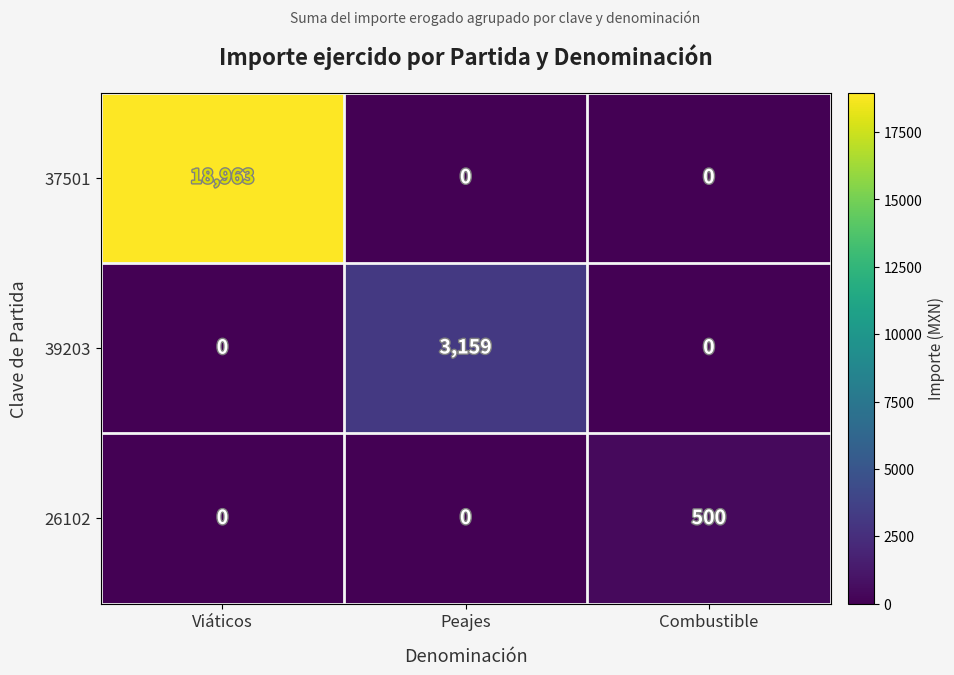

Which series has the widest spread of values?

37501